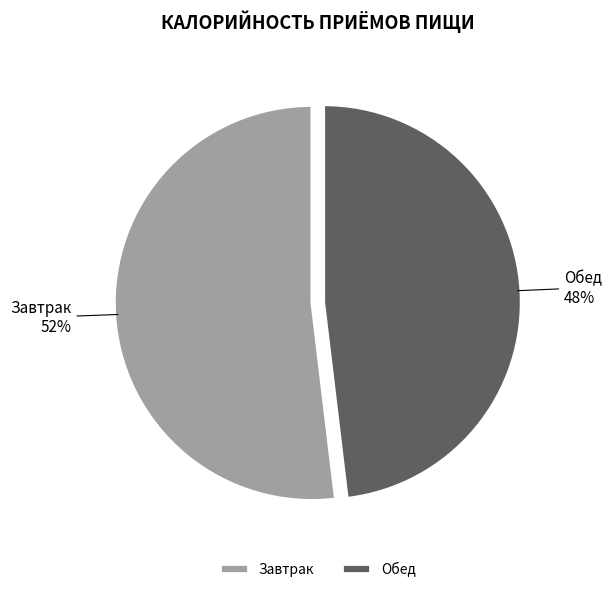

To the nearest percent, what is the combined percentage of Обед and Завтрак?

100%